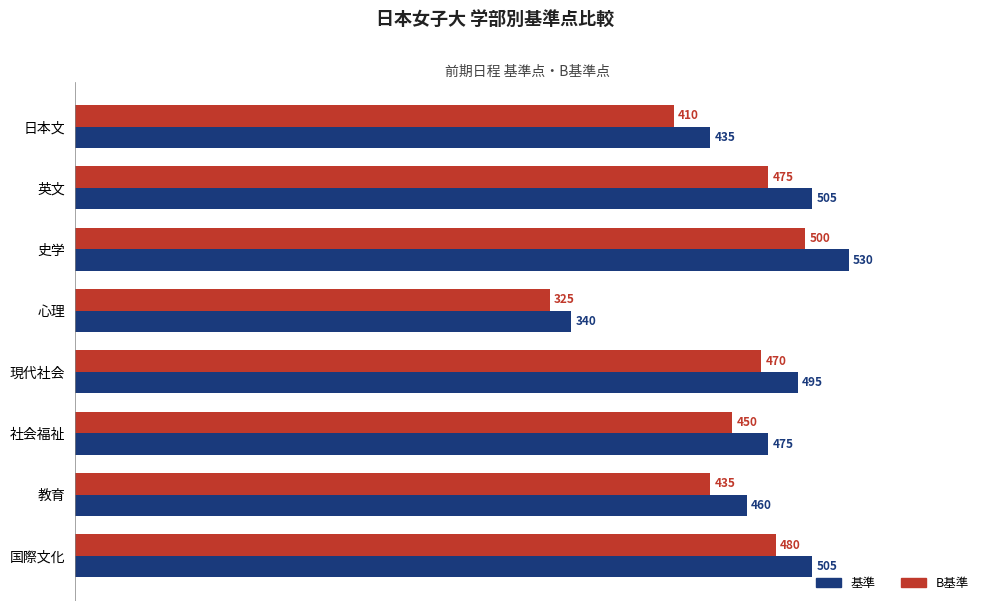

Rank the series by their maximum value, from highest to lowest.

基準, B基準